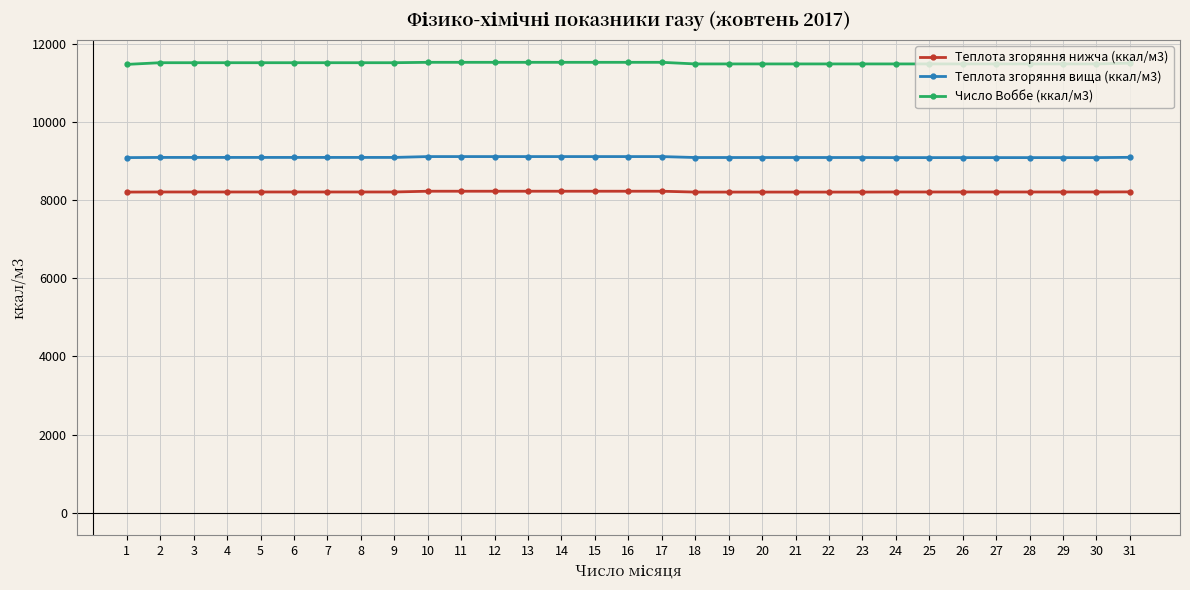

At how many categories does at least one series exceed 9049?

31